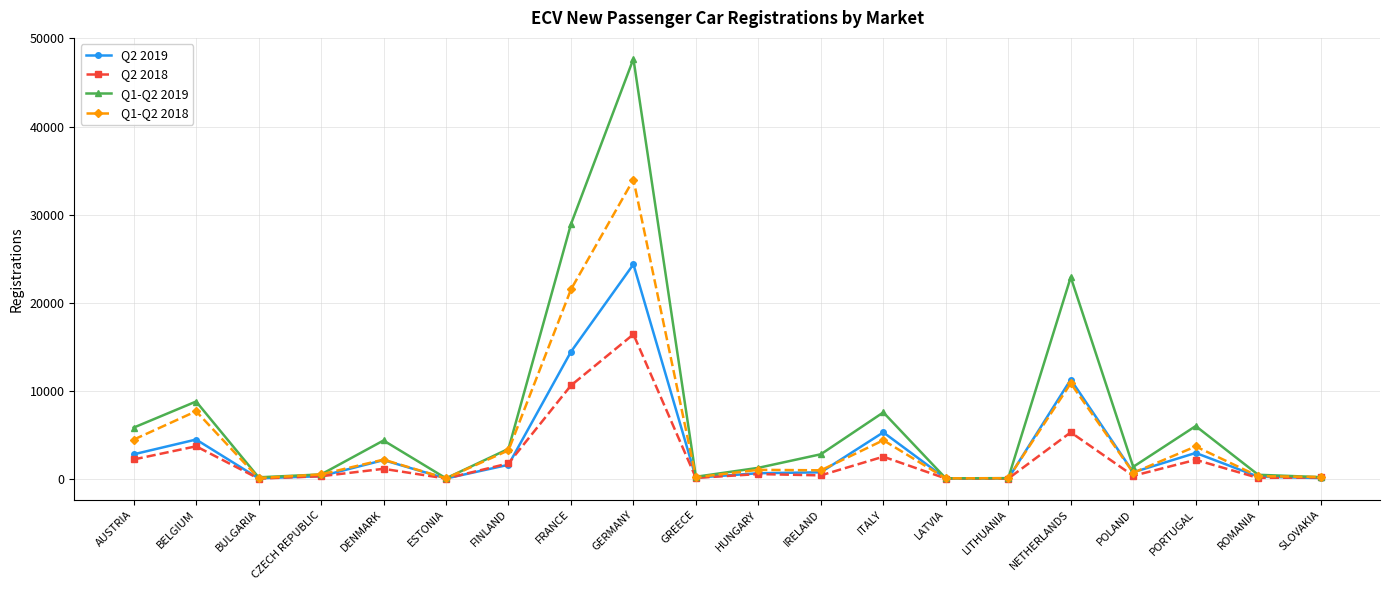

How many lines are shown in the chart?

4